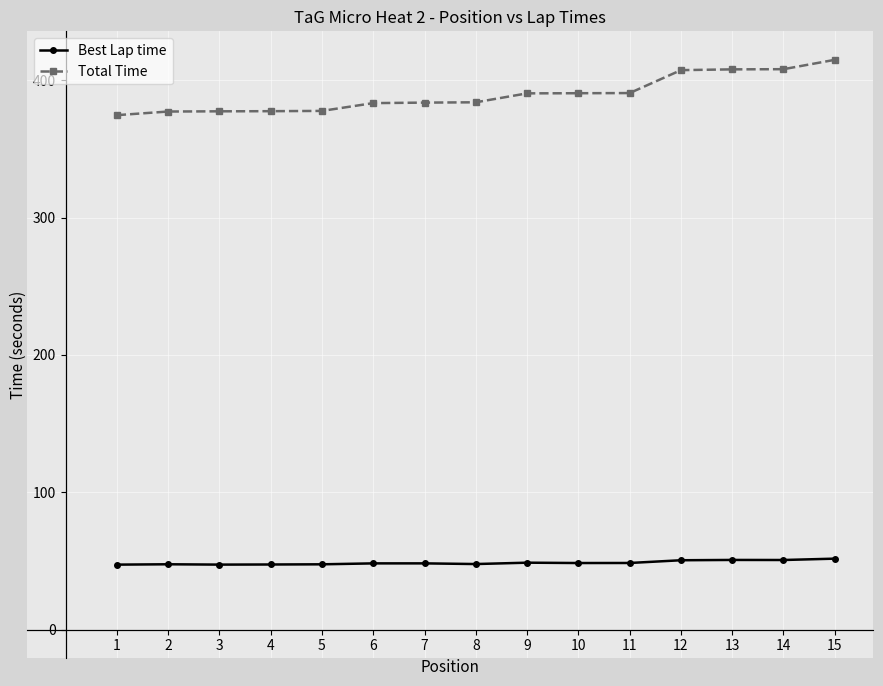

What is the value of the Best Lap time point at the 2nd from the left?

47.6